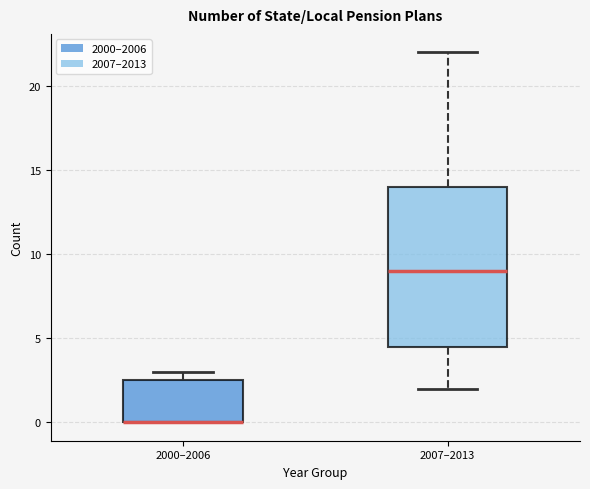

Reading left to right, transcribe this box plot: for each box, give where its median line is, the range the box spans, and where its two whiskers end, as read against the y-axis. The values are not printed on the chart, so give them approximately, as read against the axis.

2000–2006: median 0.0 (drawn on the box's lower edge), box 0.0 to 2.5, whiskers 0.0 to 3.0
2007–2013: median 9.0, box 4.5 to 14.0, whiskers 2.0 to 22.0